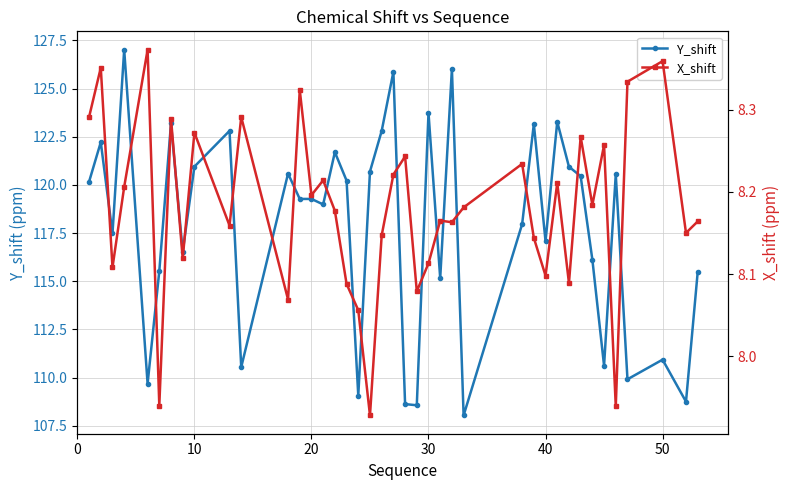

What is the highest value of the Y_shift series?

127.0